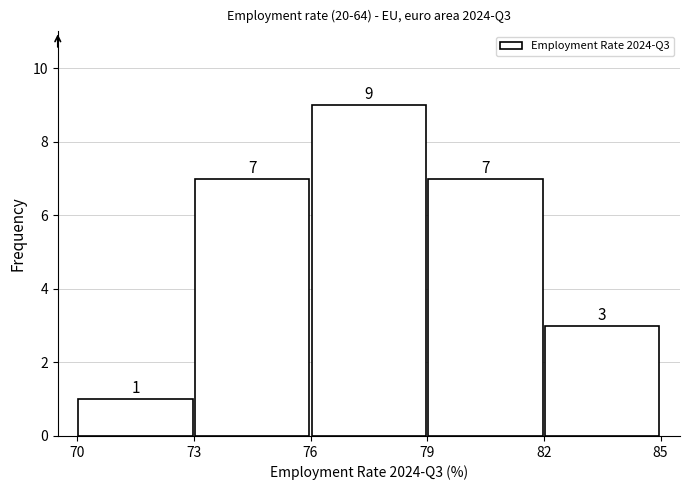

Reading left to right, transcribe this chart: for each bar, give the range it covers on the x-axis and its height.

70 to 73: 1
73 to 76: 7
76 to 79: 9
79 to 82: 7
82 to 85: 3